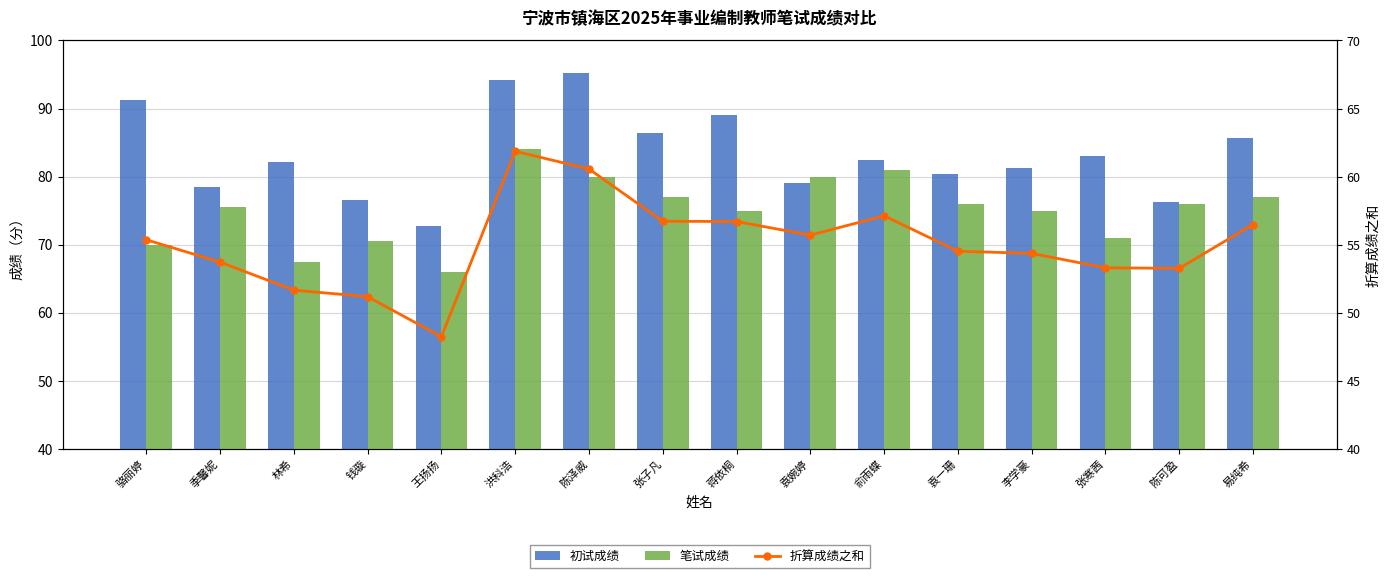

Which has a higher value, 洪科浩 or 王扬扬?

洪科浩